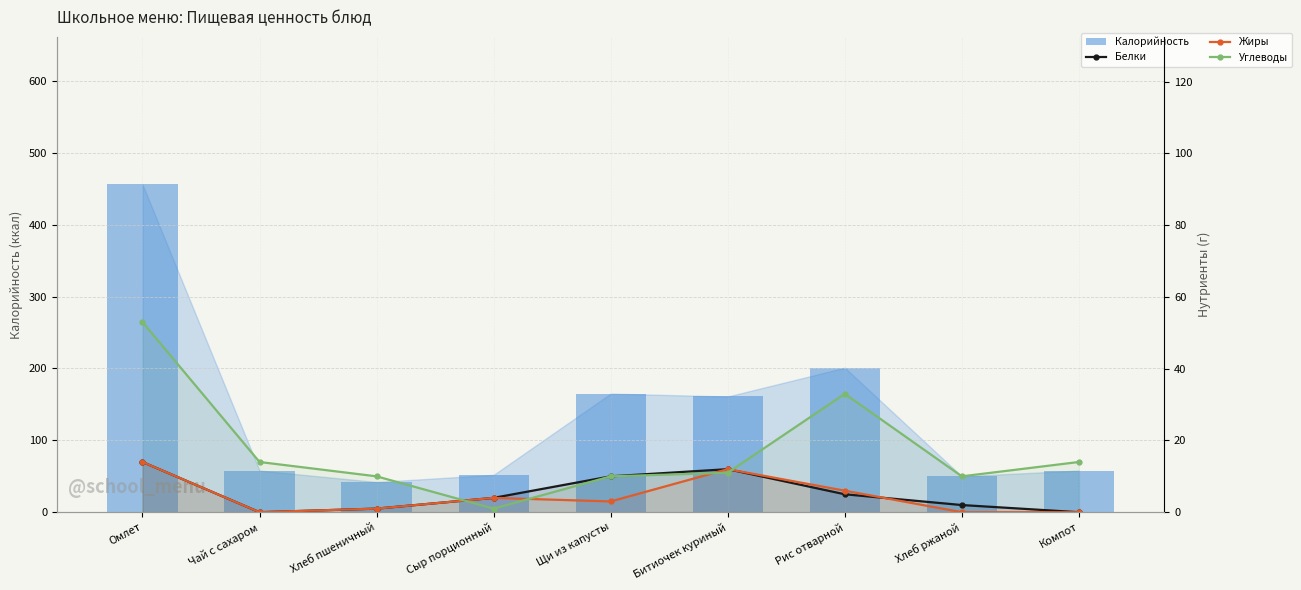

What is the average value of the Калорийность series?

138